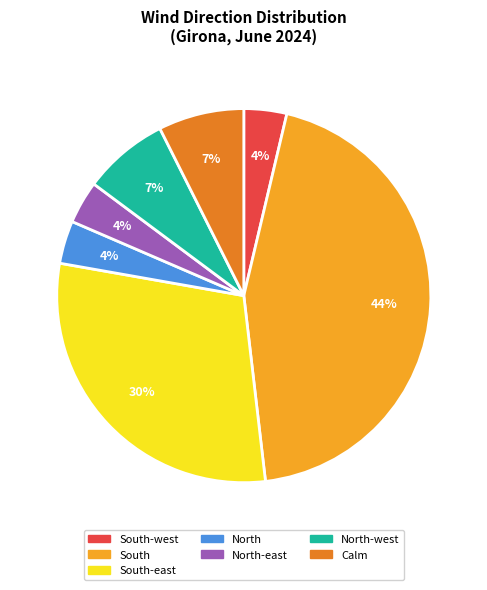

Which has a higher value, South-west or Calm?

Calm